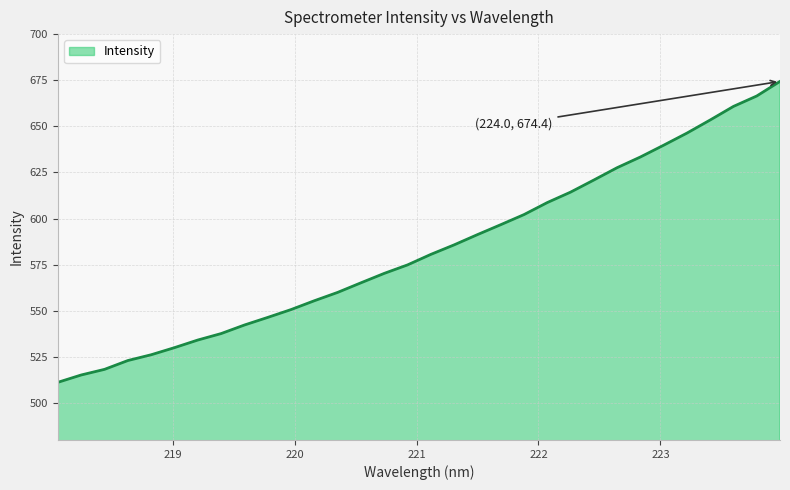

What is the smallest value displayed?

511.3